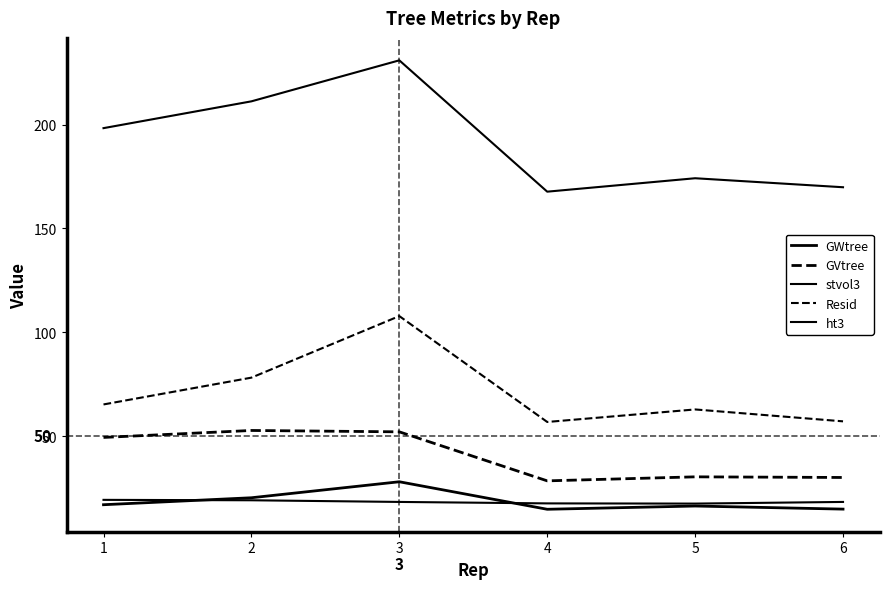

Does the chart display data point markers on the line(s)?

No